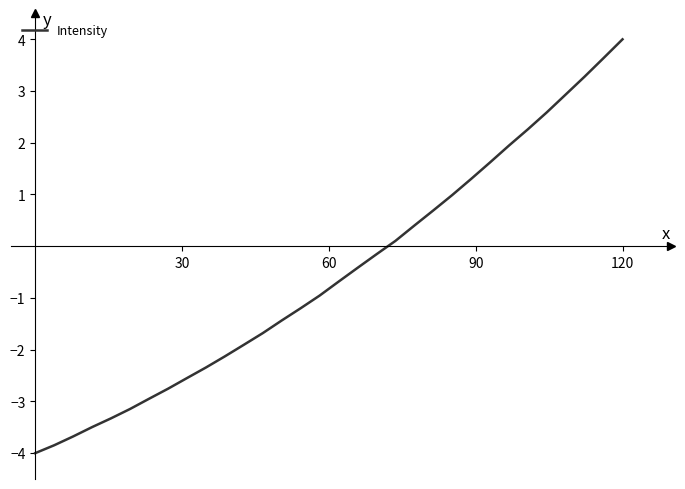

Count the number of data series in this chart.

1